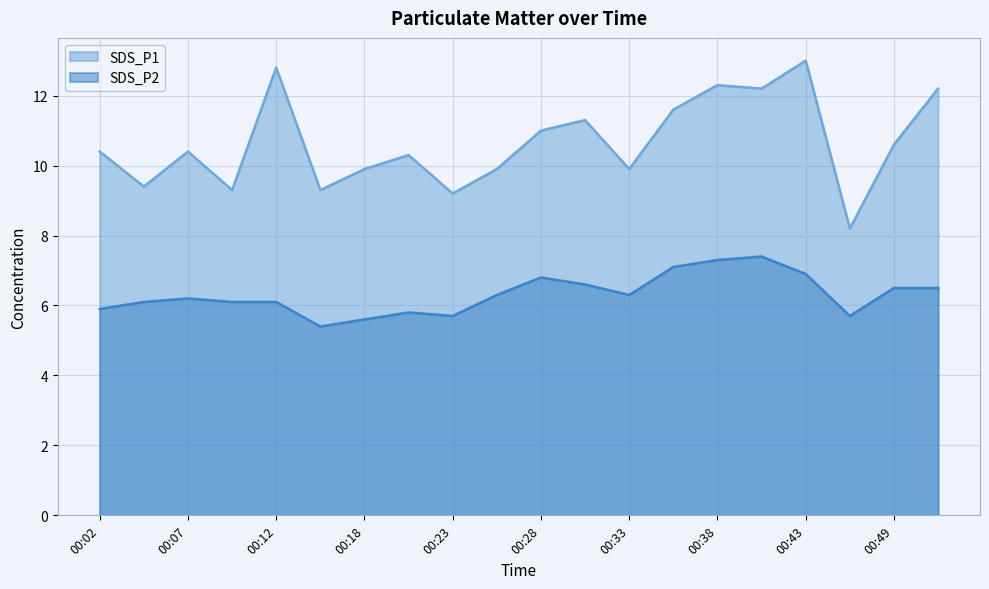

Count the number of categories in the chart.

20